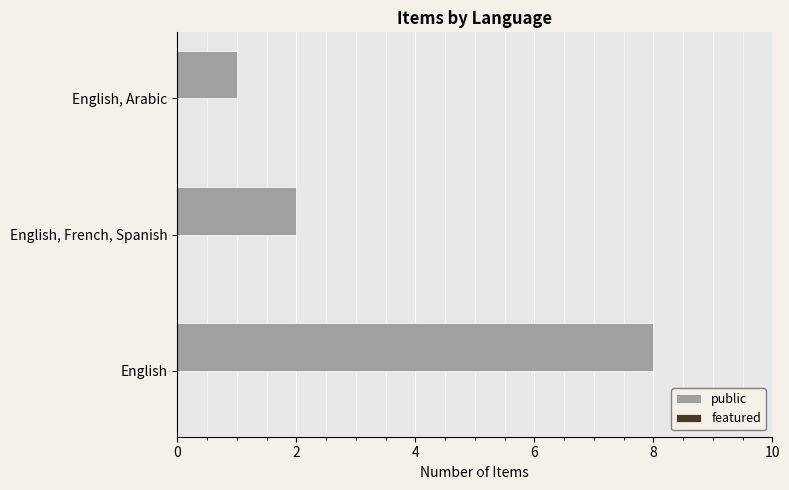

Which label corresponds to the smallest value in the chart?

English, Arabic